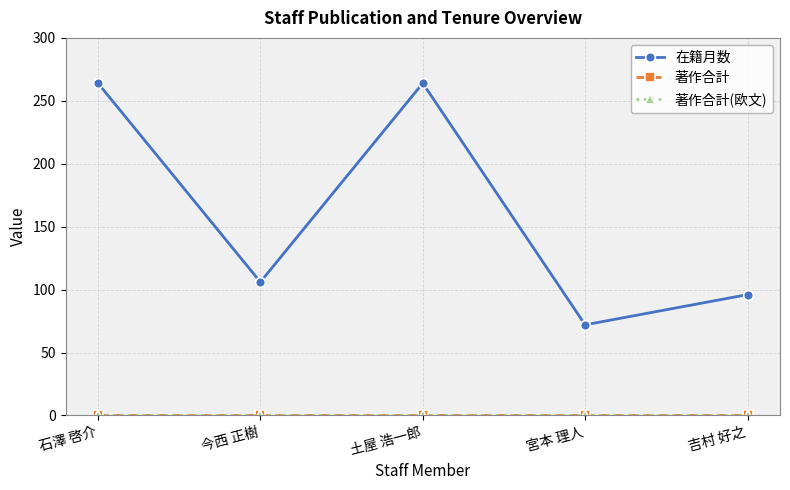

At how many categories does at least one series exceed 100?

3